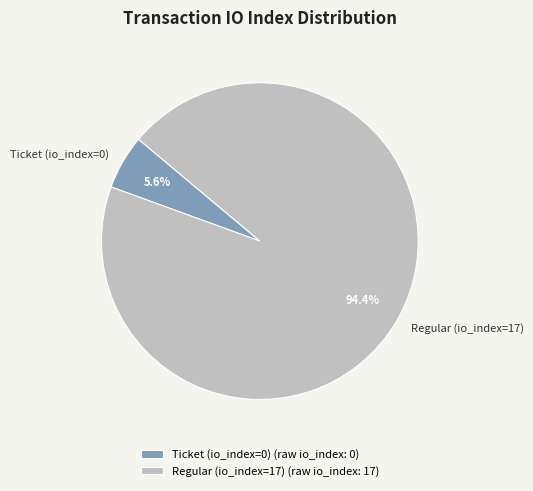

The Ticket (io_index=0) slice represents 1% of the pie. True or false?

False